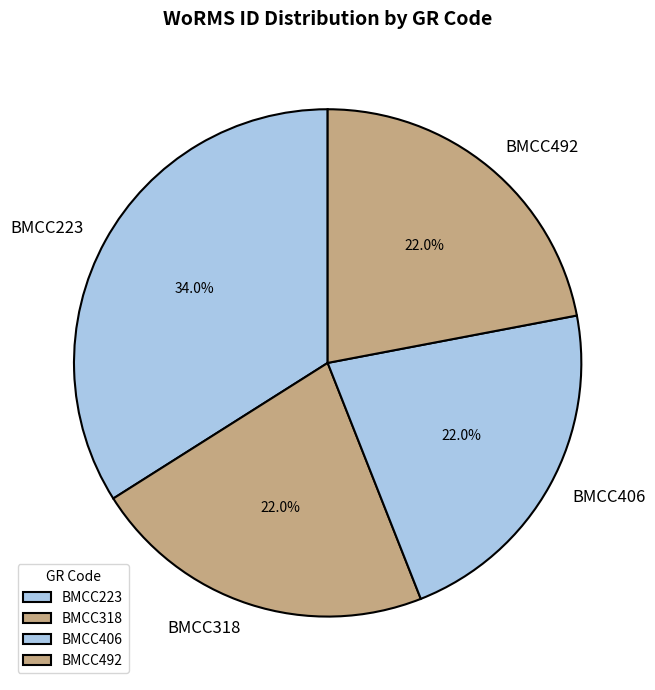

Is BMCC406 the majority of the pie?

No